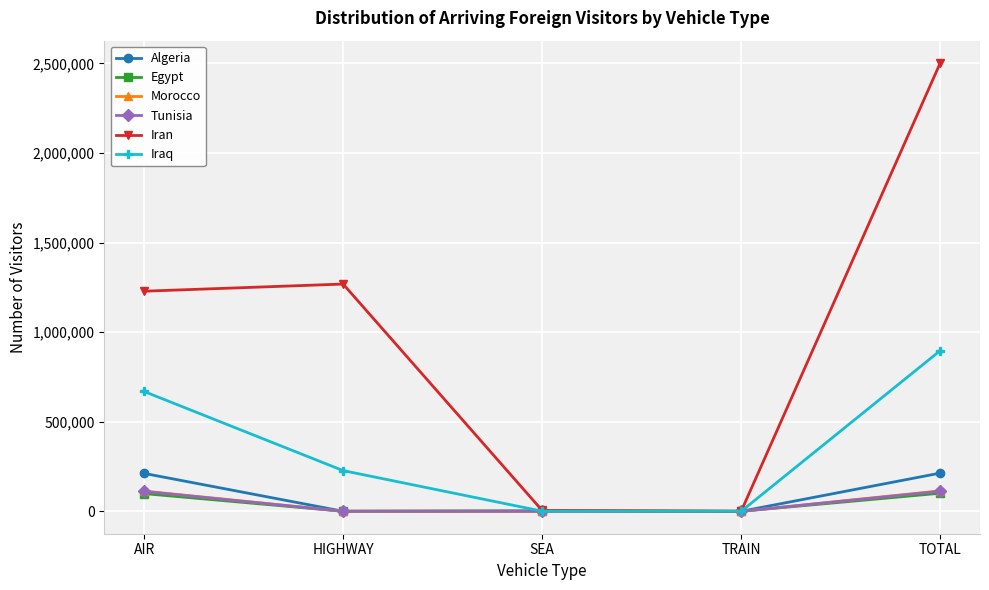

What is the approximate value of Iran at TOTAL?

2501948